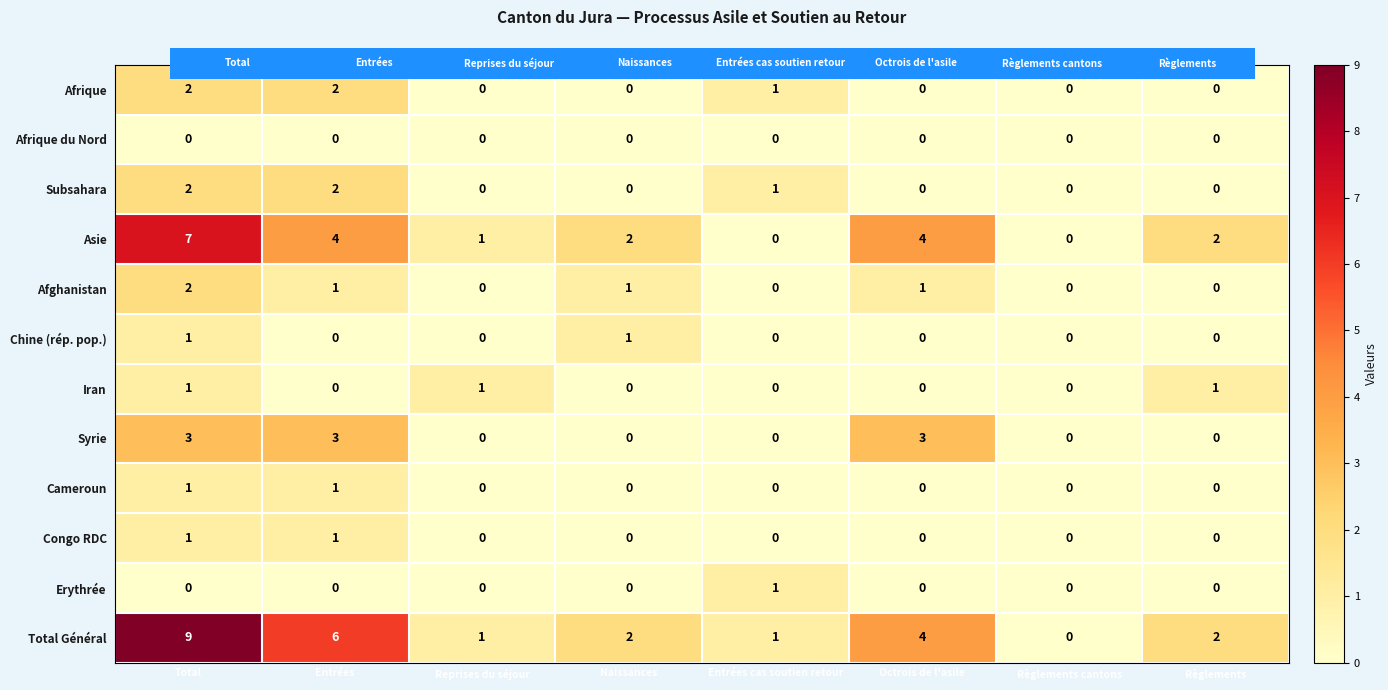

At which category is the sum across all series the highest?

Total